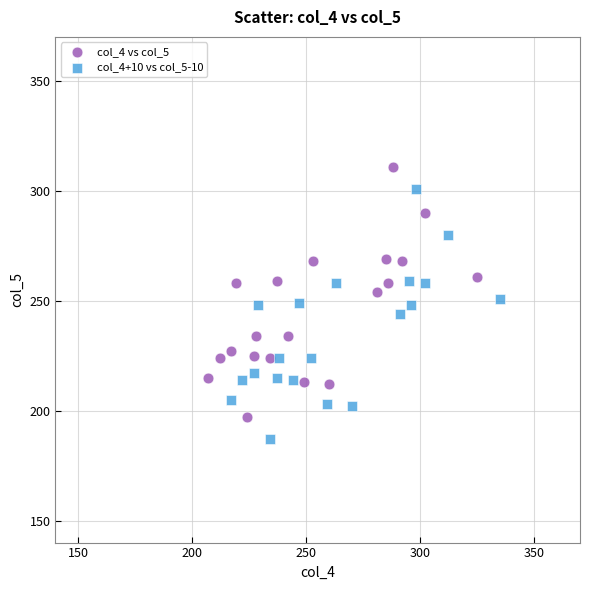

Which series contains the highest Y value?

col_4 vs col_5